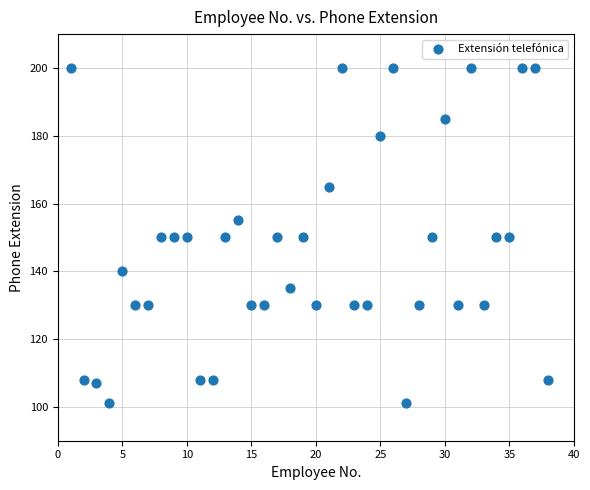

What is the range of Y values (max minus min)?

99